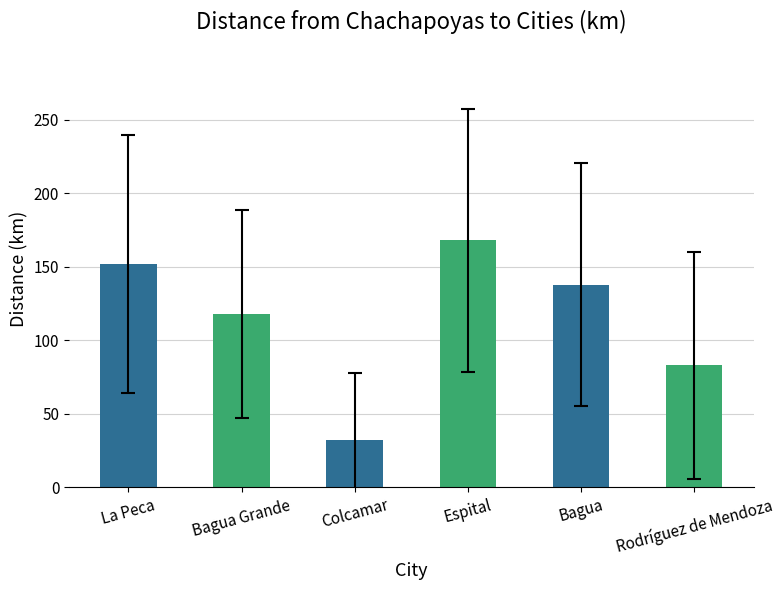

Which has a higher value, Espital or Bagua Grande?

Espital